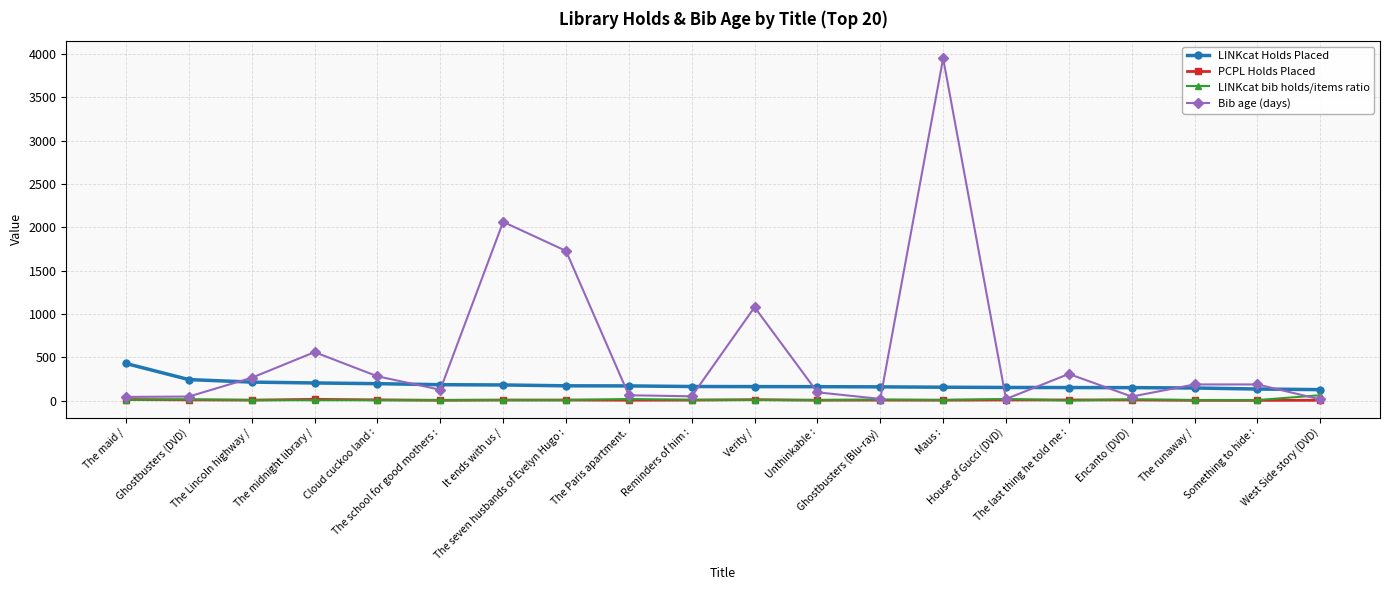

What is the difference between the PCPL Holds Placed values at The runaway / and The school for good mothers :?

1.0